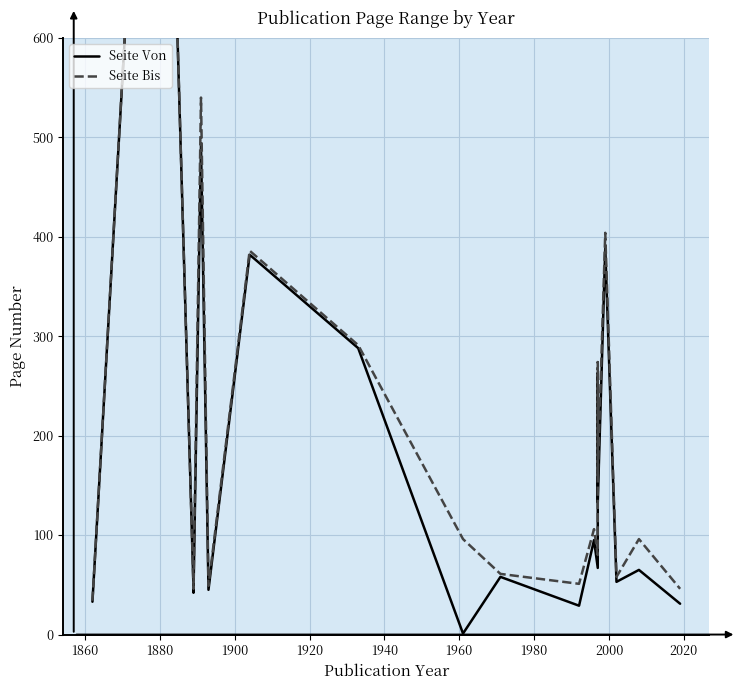

Reading right to left, extract all data points from this chart.

Seite Von: 31	65	53	389	133	263	67	95	29	58	1	288	382	45	492	42	46	1213	1215	33
Seite Bis: 46	96	58	404	159	274	80	106	51	61	96	291	386	49	540	46	47	1215	1216	34